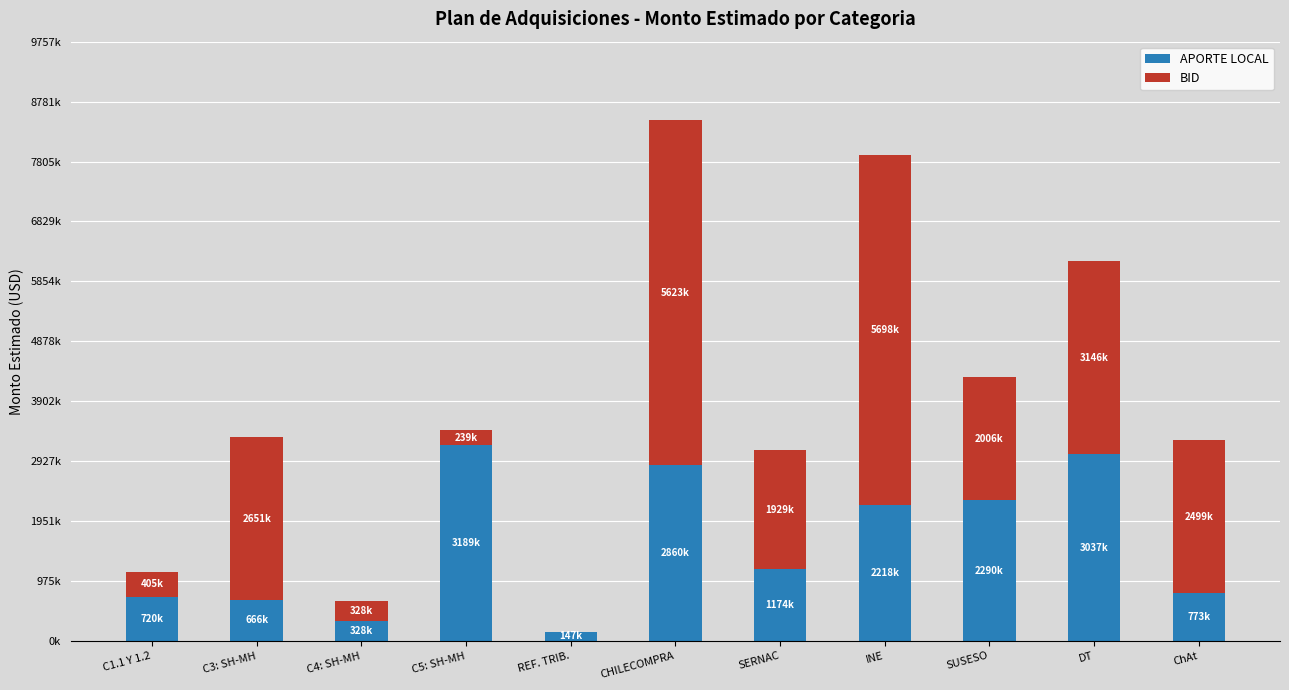

What is the sum of the APORTE LOCAL values at SUSESO and CHILECOMPRA?

5151439.2